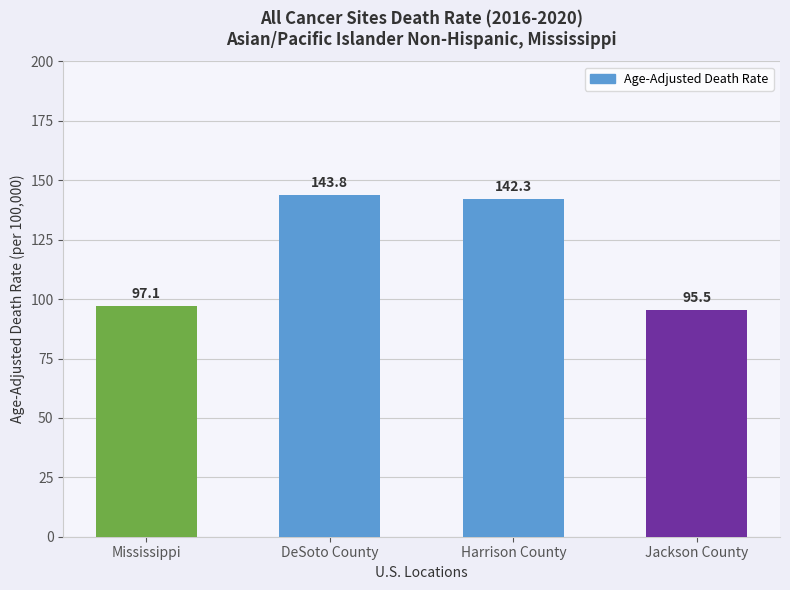

How many data points are less than 142?

2